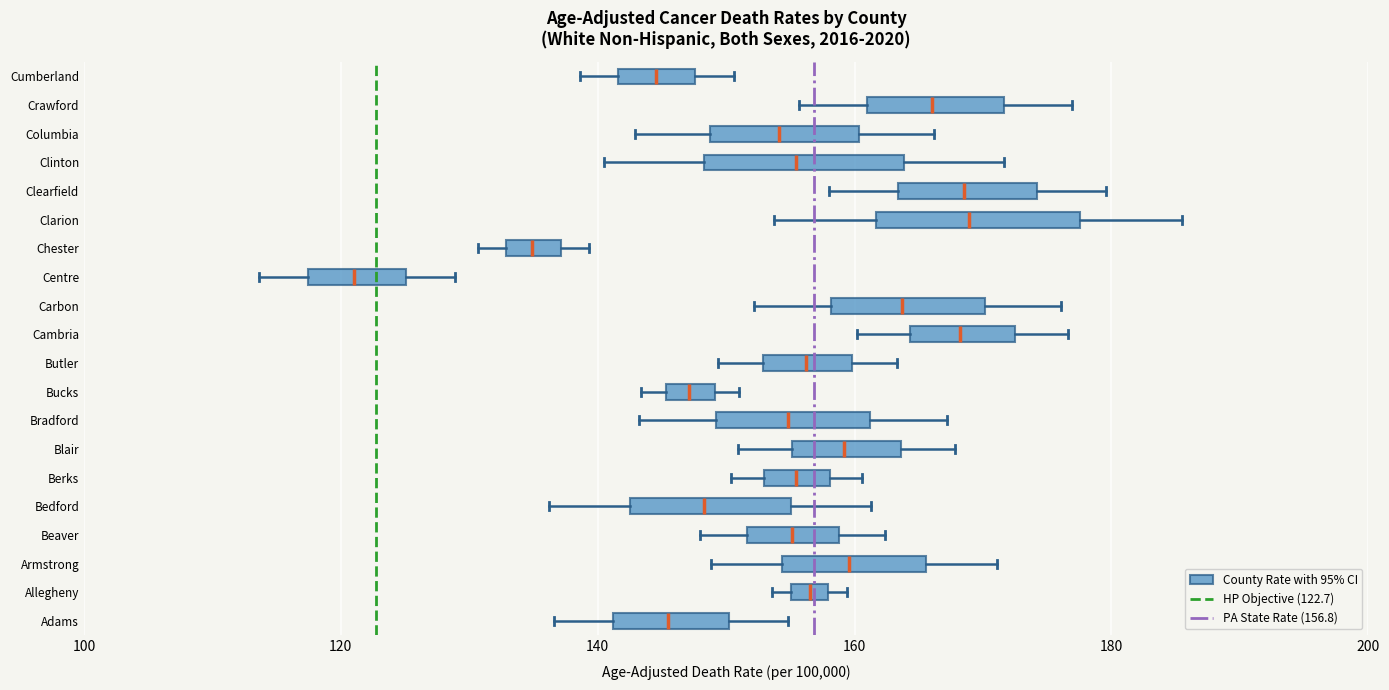

Where does the right whisker of the box for Clarion end on the x-axis? The values are not printed on the chart, so give them approximately, as read against the axis.

186